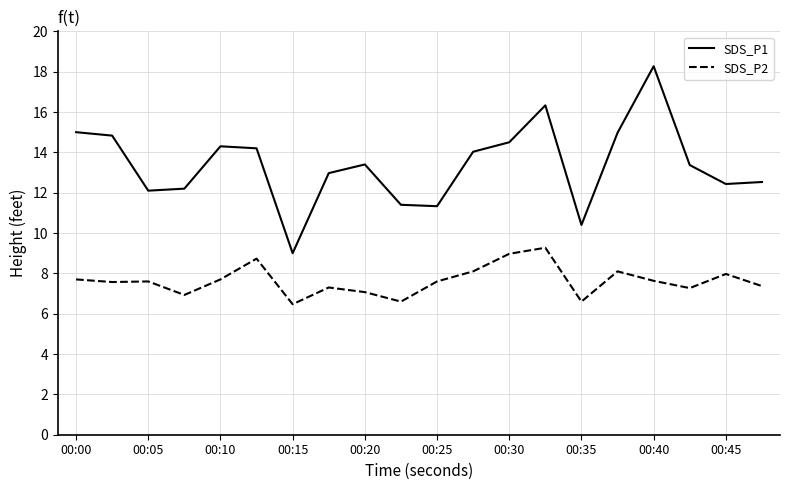

What is the maximum value for SDS_P2?

9.3